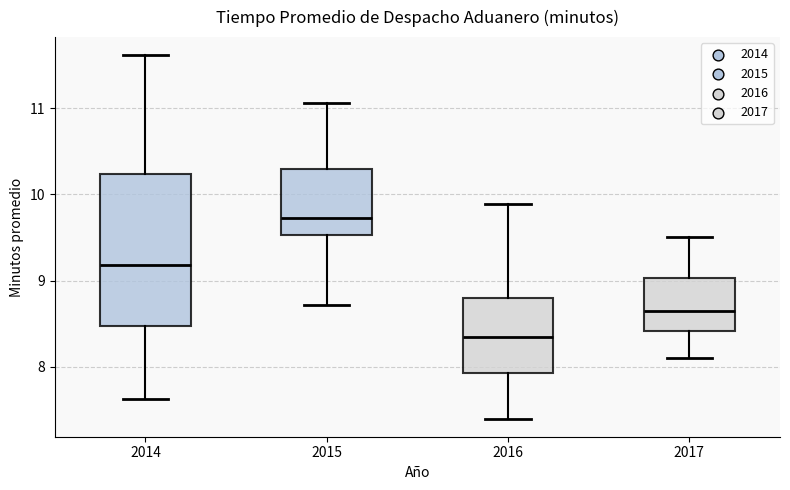

Comparing the boxes themselves (not the whiskers), which one is the tallest?

2014